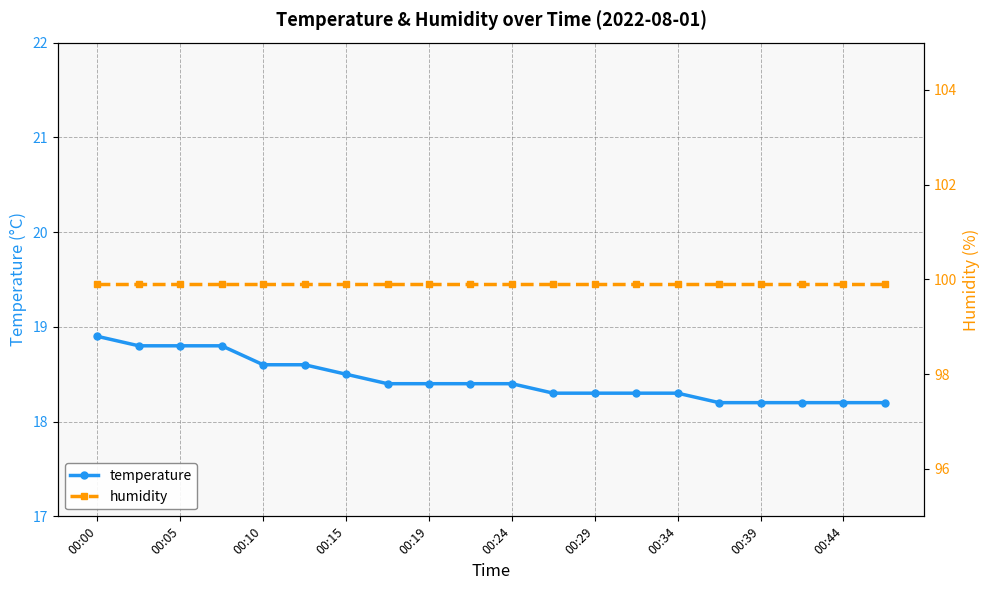

Reading left to right, what are all the values shown in this chart?

temperature: 18.9	18.8	18.8	18.8	18.6	18.6	18.5	18.4	18.4	18.4	18.4	18.3	18.3	18.3	18.3	18.2	18.2	18.2	18.2	18.2
humidity: 99.9	99.9	99.9	99.9	99.9	99.9	99.9	99.9	99.9	99.9	99.9	99.9	99.9	99.9	99.9	99.9	99.9	99.9	99.9	99.9